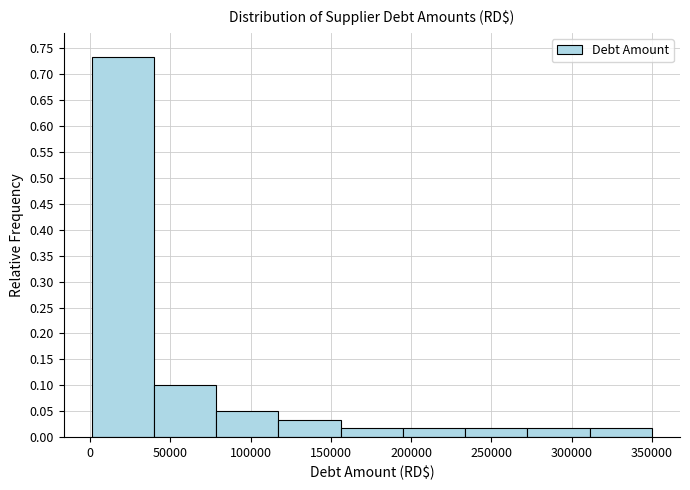

Reading left to right, list every bar in this chart as the range it spans on the x-axis followed by its height. Neither the bar edges nor the heights are printed on the chart, so give them approximately, as read against the axes.

0 to 40000: 0.735
40000 to 80000: 0.100
80000 to 115000: 0.050
115000 to 155000: 0.035
155000 to 195000: 0.015
195000 to 235000: 0.015
235000 to 270000: 0.015
270000 to 310000: 0.015
310000 to 350000: 0.015